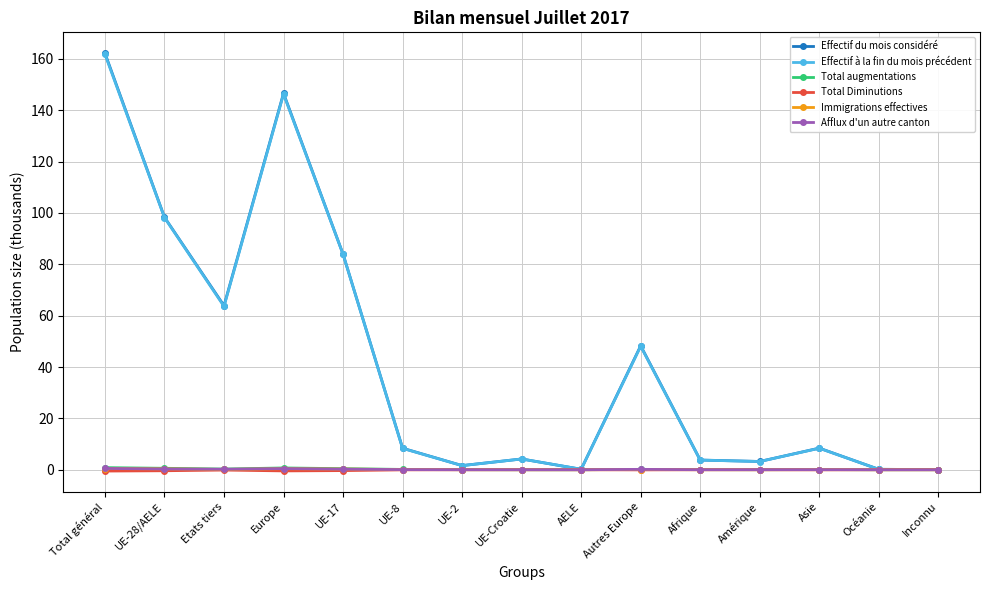

Which series has the widest spread of values?

Effectif du mois considéré